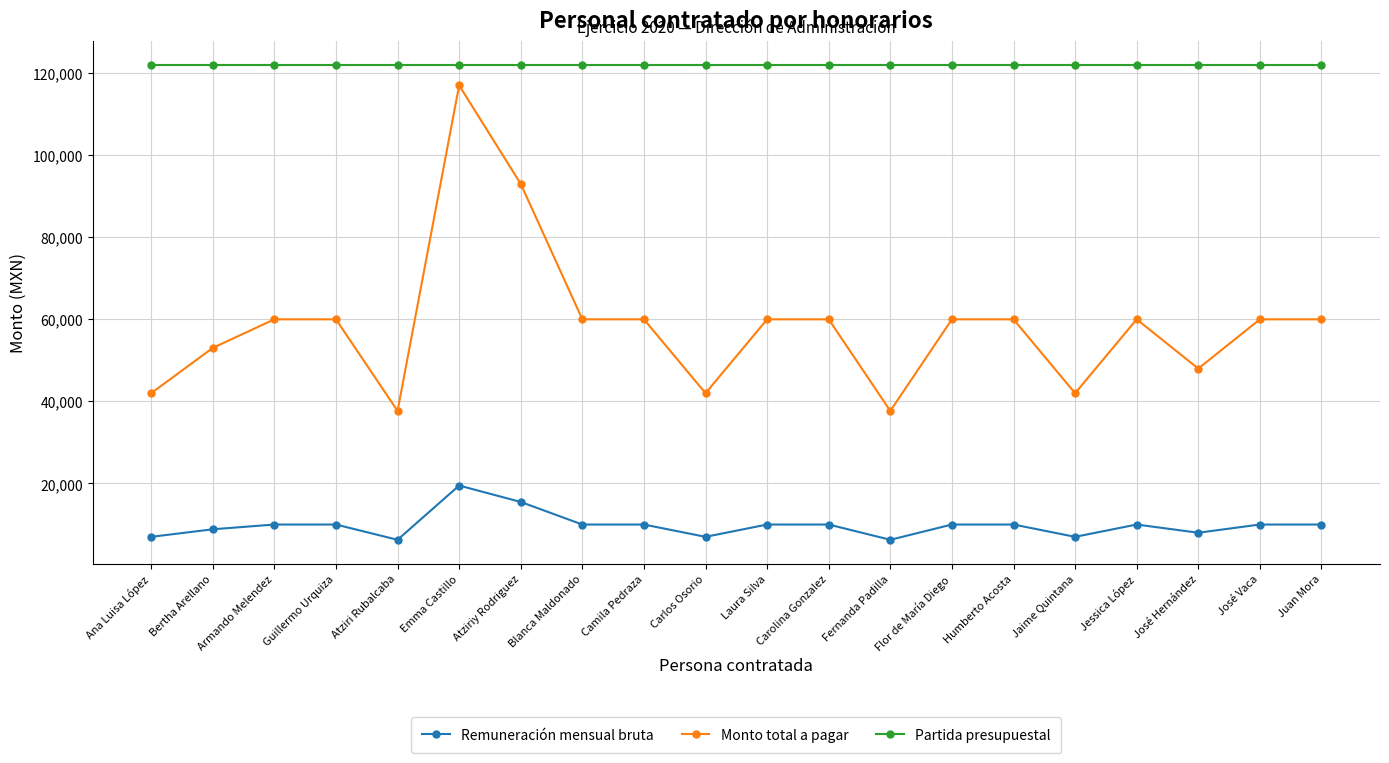

What is the difference between the second highest and second lowest values in the Monto total a pagar series?

55320.0